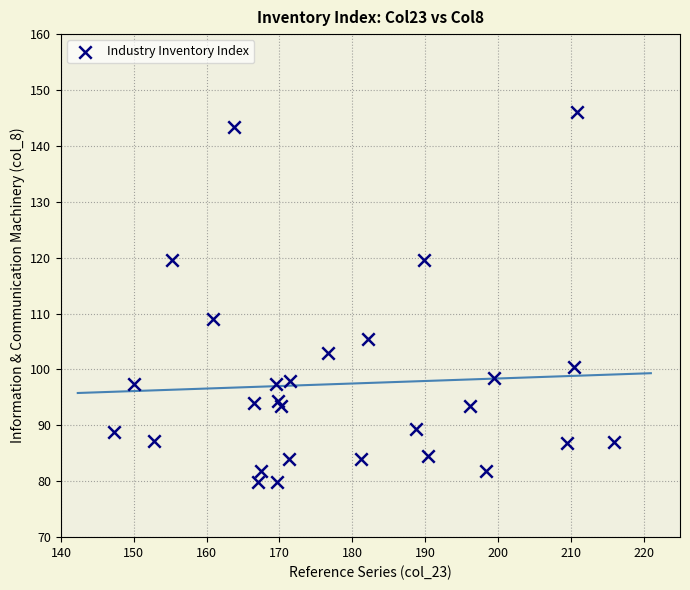

What Y value in the scatter plot is closest to 112?

109.1